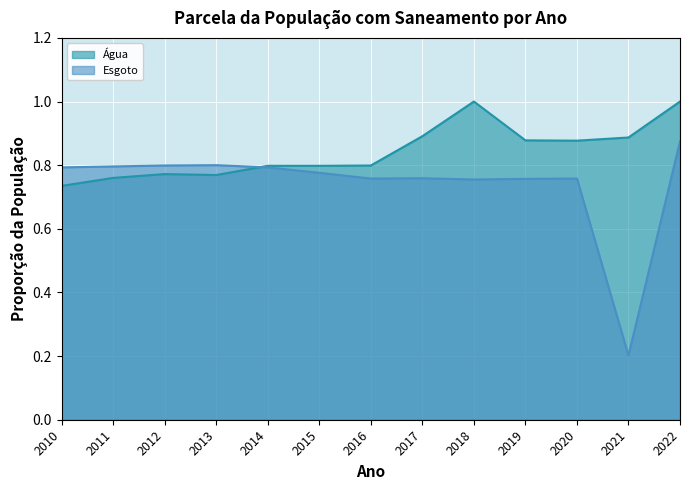

Reading left to right, transcribe all the data shown in this chart.

Parcela da população total que mora em (agua): 2010=0.7	2011=0.8	2012=0.8	2013=0.8	2014=0.8	2015=0.8	2016=0.8	2017=0.9	2018=1.0	2019=0.9	2020=0.9	2021=0.9	2022=1.0
Parcela da população total que mora em (esgoto): 2010=0.8	2011=0.8	2012=0.8	2013=0.8	2014=0.8	2015=0.8	2016=0.8	2017=0.8	2018=0.8	2019=0.8	2020=0.8	2021=0.2	2022=0.9